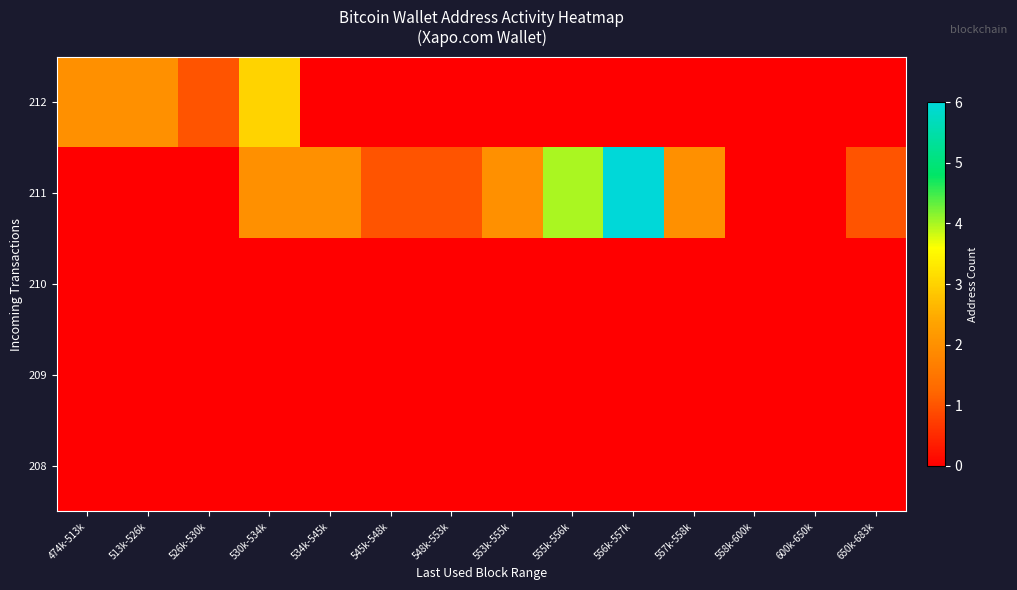

At which category is the sum across all series the highest?

556k-557k